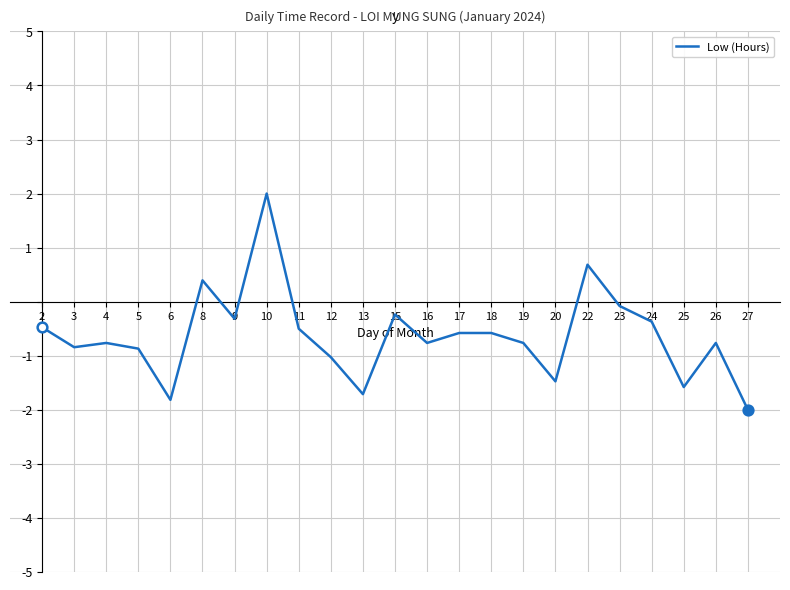

The value at 3 is -0.8. True or false?

True